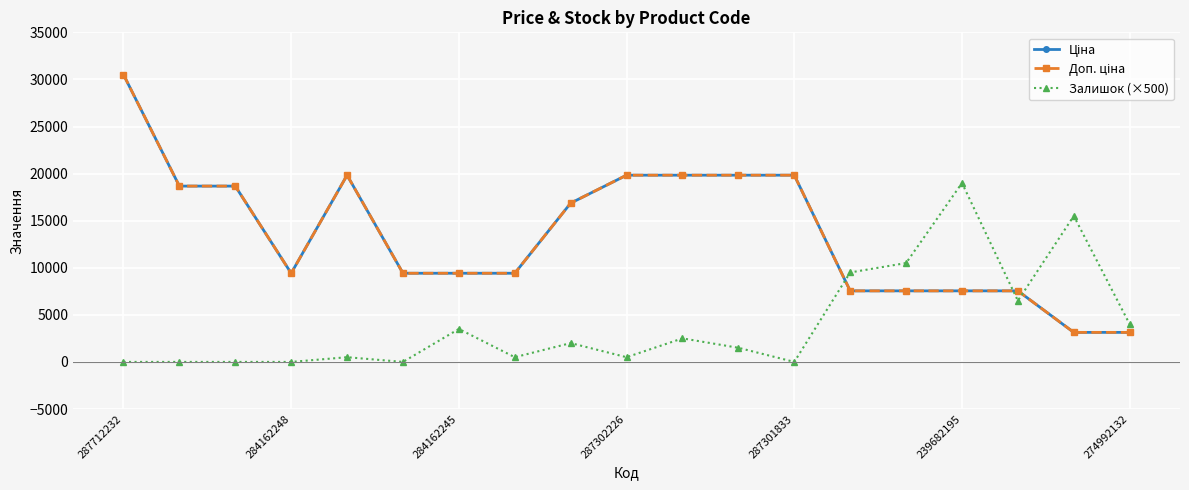

True or false: Залишок (×500) has more than 1 points higher than both neighbors.

True